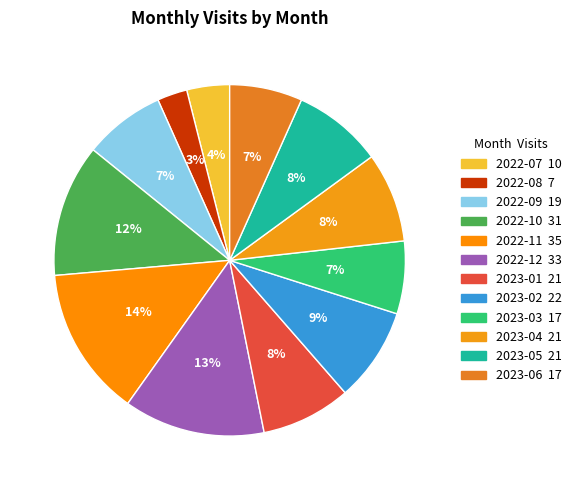

Combined, what portion of the pie is 2023-02 and 2022-07?

12.6%